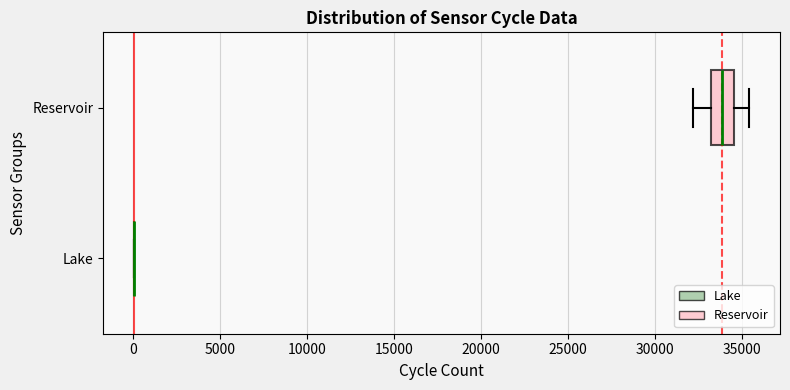

Reading bottom to top, read every box against the x-axis: the position of its median line, the range the box covers, and the ends of its whiskers. The values are not printed on the chart, so give them approximately, as read against the axis.

Lake: box collapsed to a line at 0, whiskers 0 to 0
Reservoir: median 34000, box 33000 to 34500, whiskers 32000 to 35500